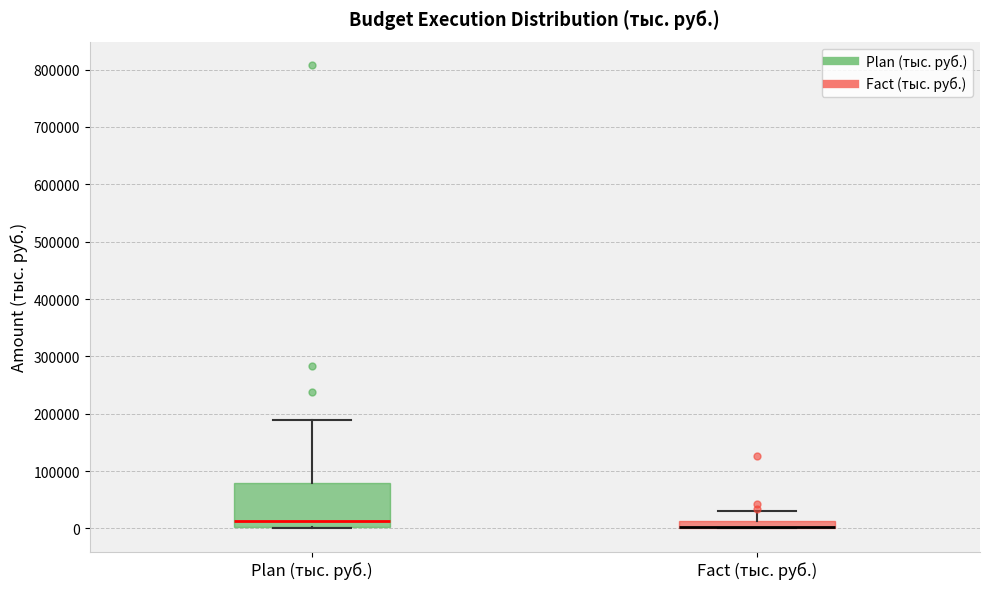

Which box is the tallest, from its lower edge to its upper edge?

Plan (тыс. руб.)